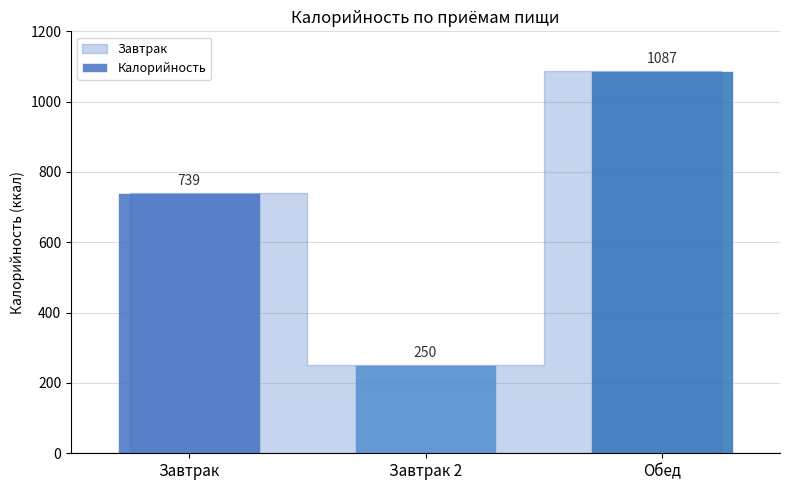

Which has a higher value, Завтрак or Обед?

Обед